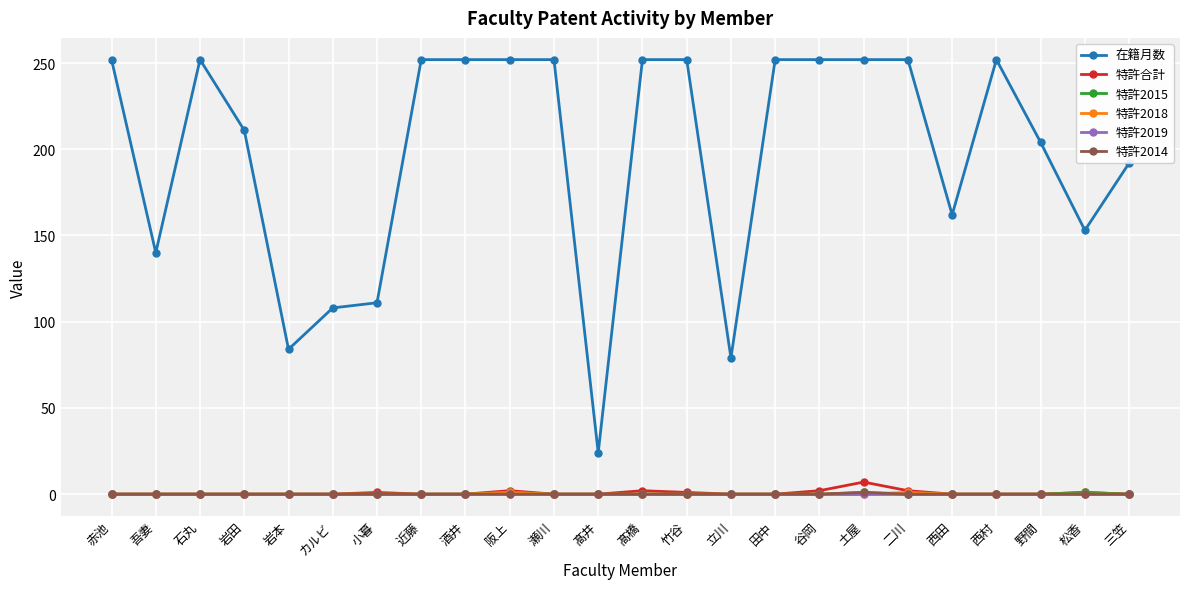

The value of 特許2015 at 髙井 is 0. True or false?

True